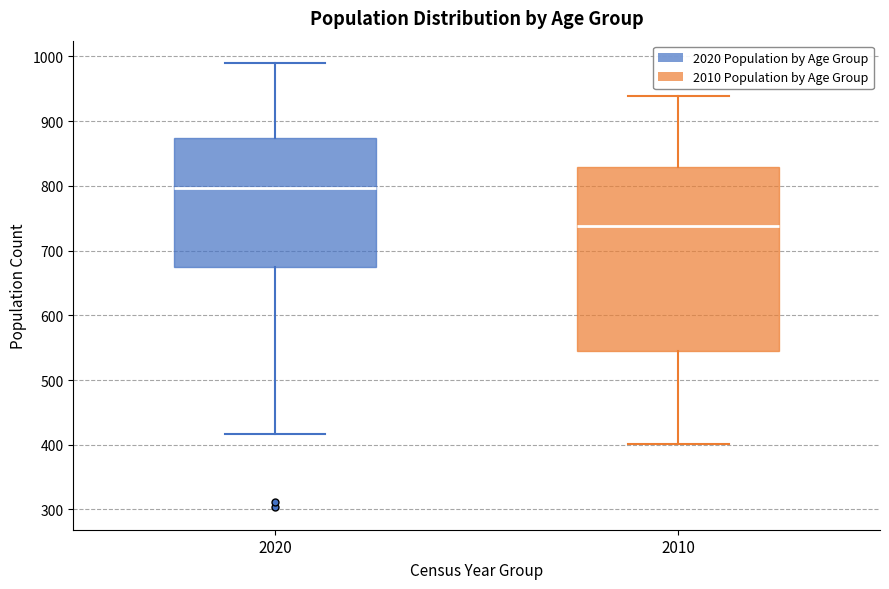

Where does the median line of the box at x = 2020 sit on the y-axis? The values are not printed on the chart, so give them approximately, as read against the axis.

800